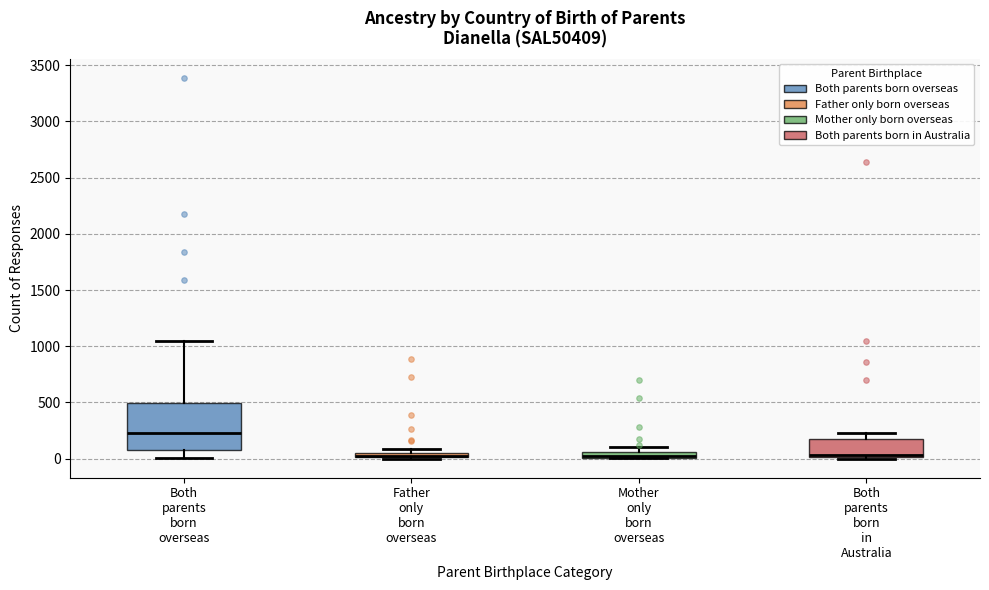

Which box is the tallest, from its lower edge to its upper edge?

Both parents born overseas